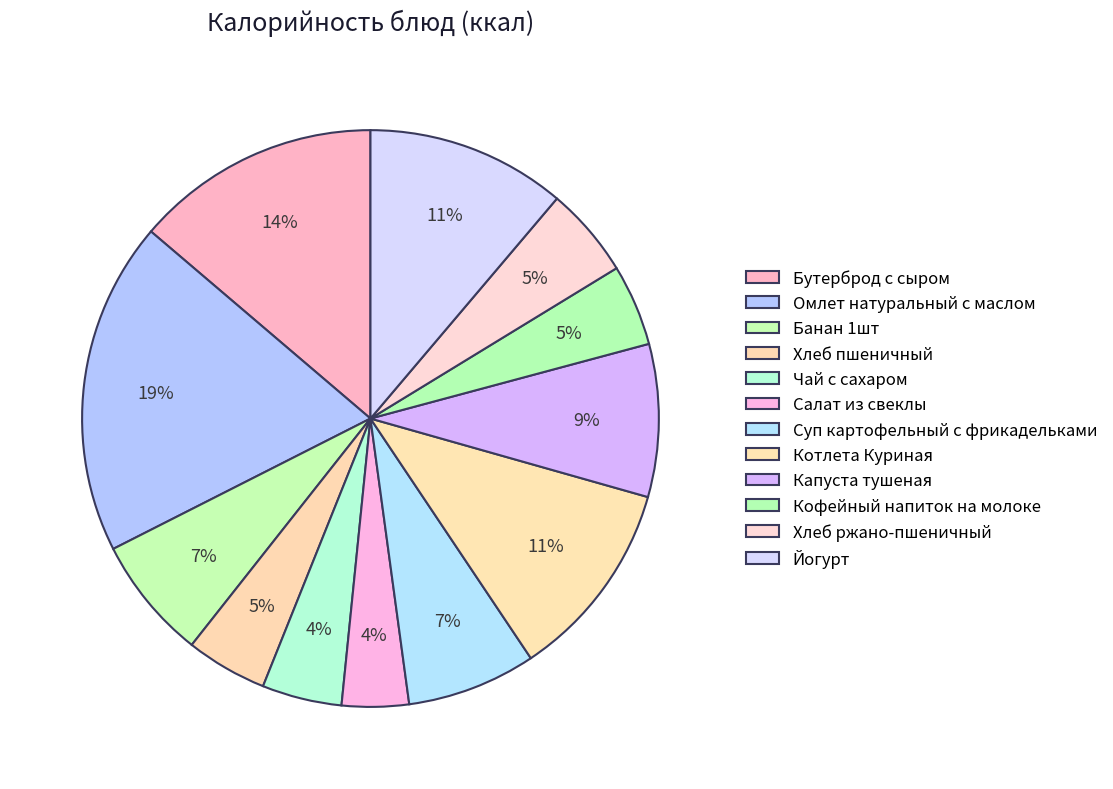

Is there any slice that represents more than half of the pie?

No